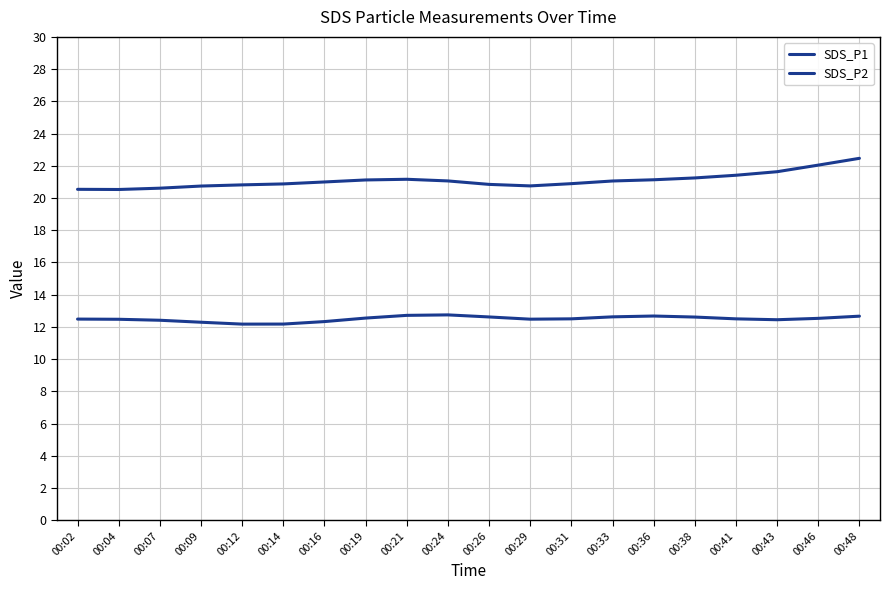

Which category has the highest value across all series?

00:48